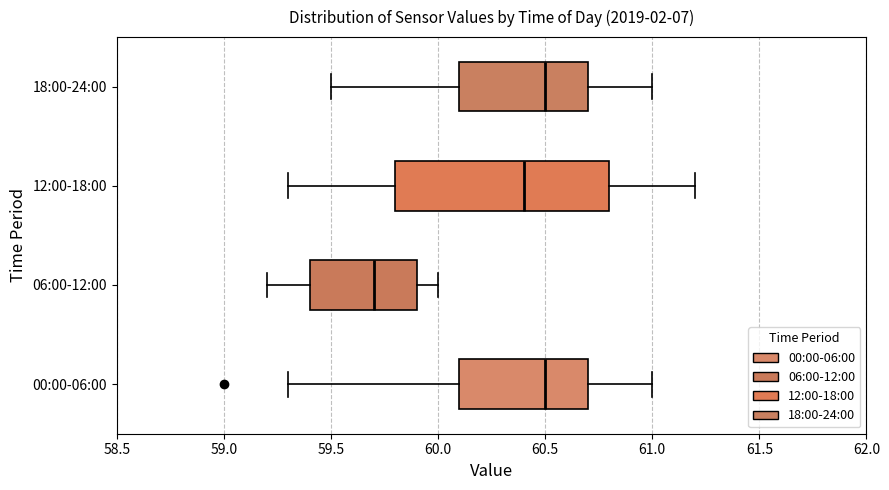

Reading bottom to top, read every box against the x-axis: the position of its median line, the range the box covers, and the ends of its whiskers. The values are not printed on the chart, so give them approximately, as read against the axis.

00:00-06:00: median 60.5, box 60.1 to 60.7, whiskers 59.3 to 61.0
06:00-12:00: median 59.7, box 59.4 to 59.9, whiskers 59.2 to 60.0
12:00-18:00: median 60.4, box 59.8 to 60.8, whiskers 59.3 to 61.2
18:00-24:00: median 60.5, box 60.1 to 60.7, whiskers 59.5 to 61.0